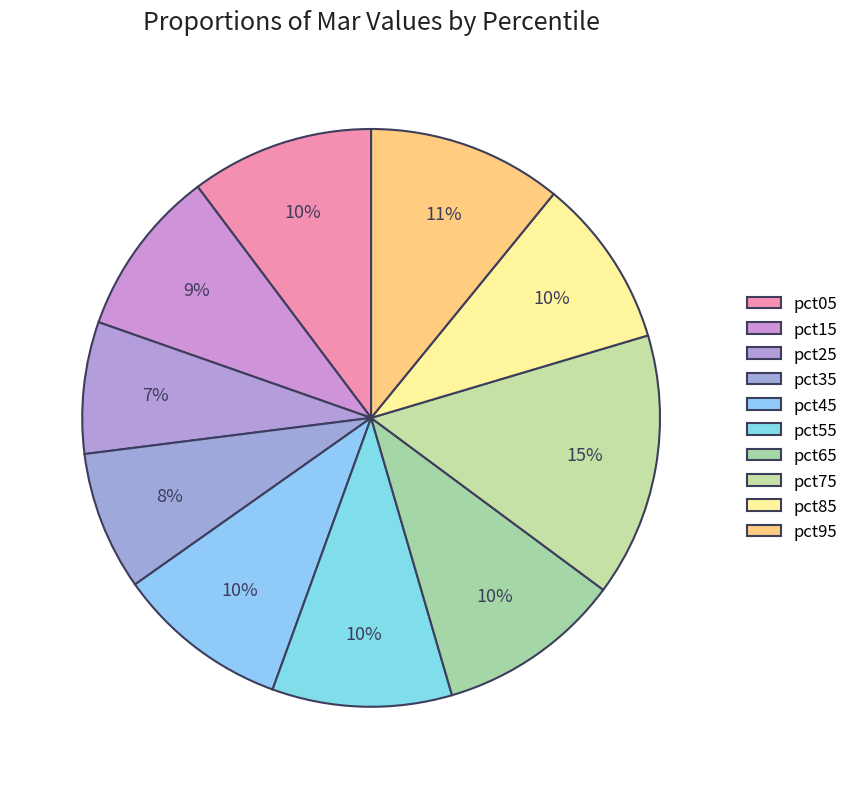

How many segments does this pie chart have?

10